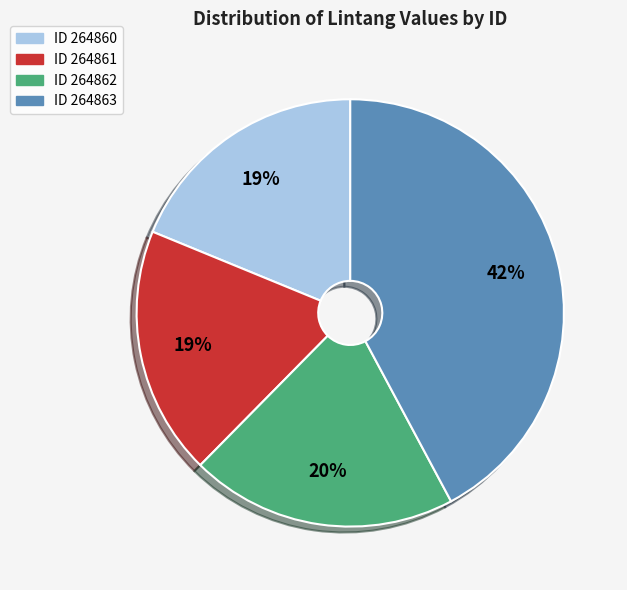

Is there a majority slice in this chart?

No